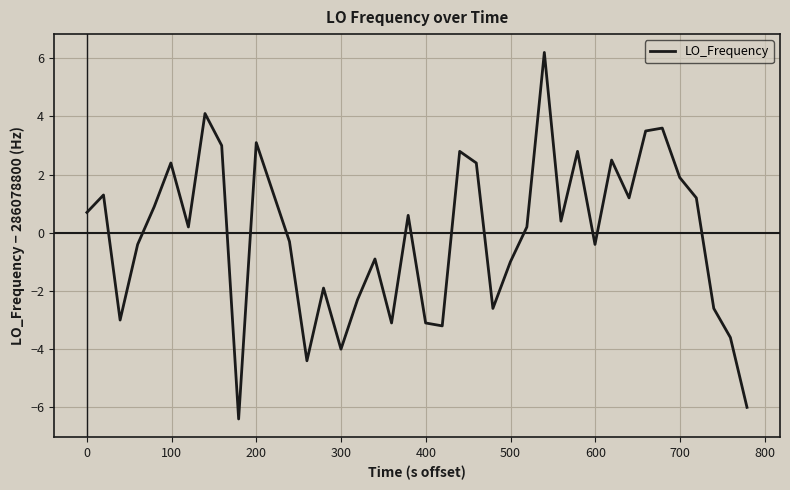

What is the smallest value displayed?

-6.4